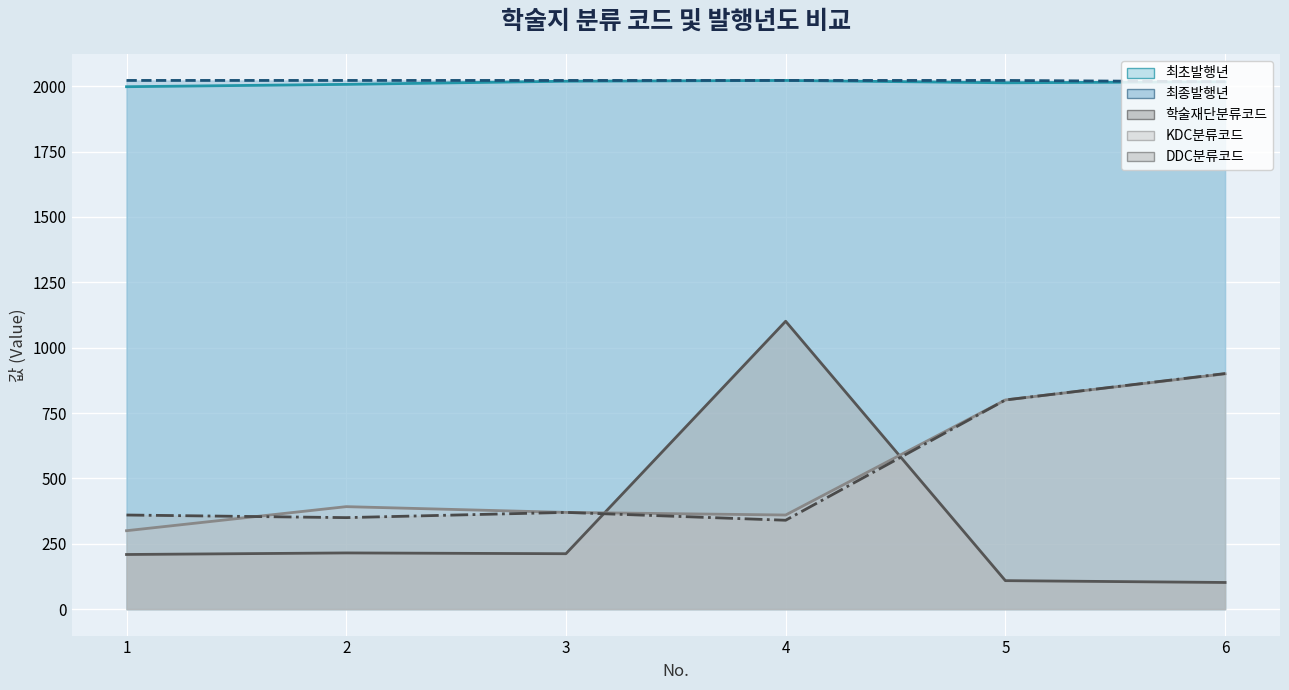

At which category does 최초발행년 reach its first local valley?

5